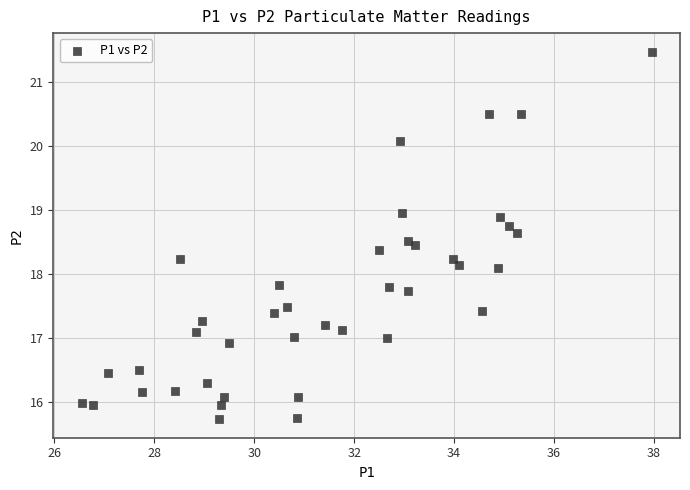

What is the range of X values (max minus min)?

11.4